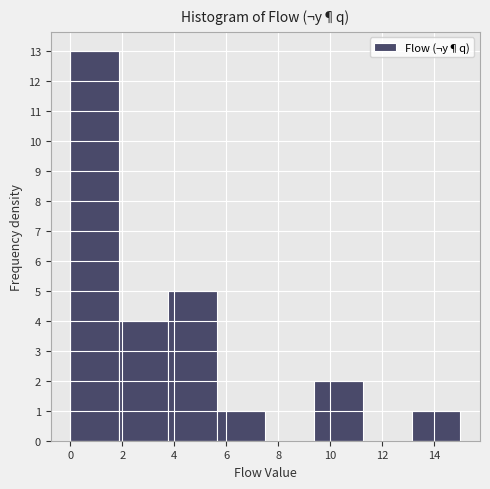

Reading left to right, transcribe this chart: for each bar, give the range it covers on the x-axis and its height. Neither the bar edges nor the heights are printed on the chart, so give them approximately, as read against the axes.

0.0 to 1.8: 13
1.8 to 3.8: 4
3.8 to 5.6: 5
5.6 to 7.6: 1
7.6 to 9.4: 0
9.4 to 11.2: 2
11.2 to 13.2: 0
13.2 to 15.0: 1